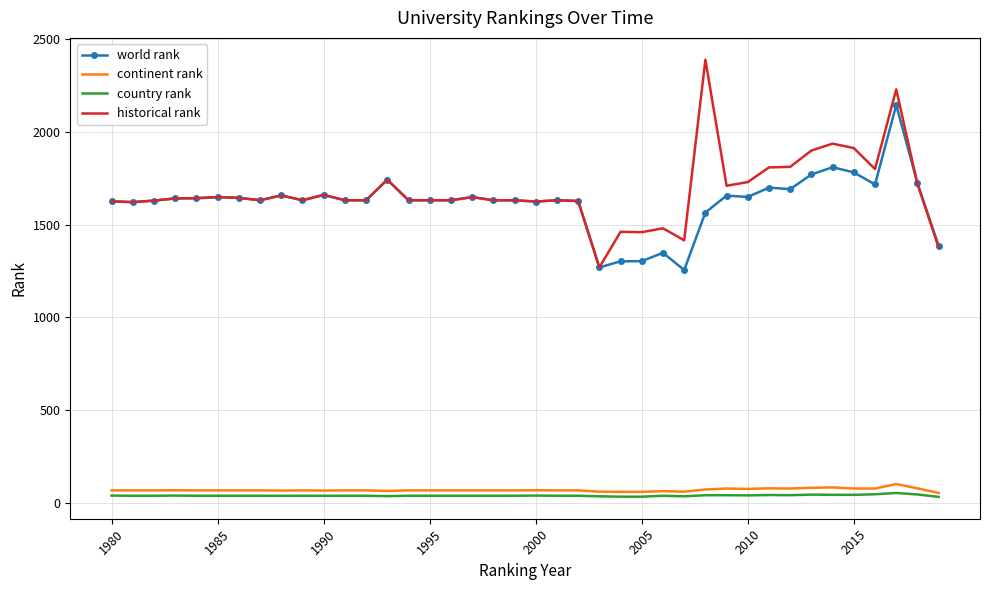

True or false: world rank and country rank cross at least once.

False